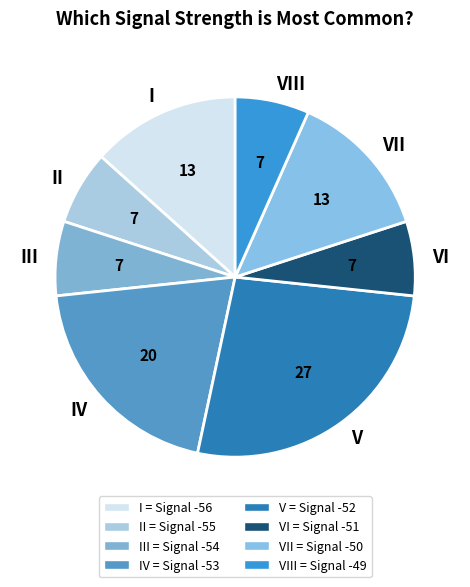

Does any single category account for the majority?

No